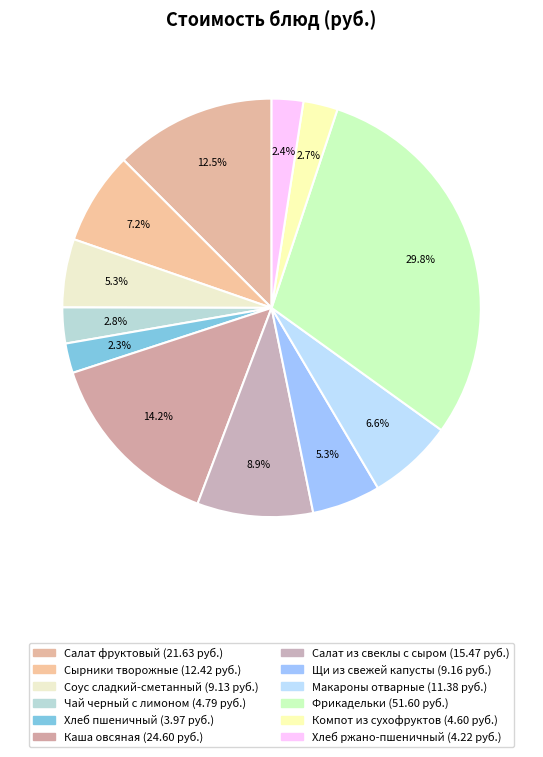

Which slice is the largest?

Фрикадельки